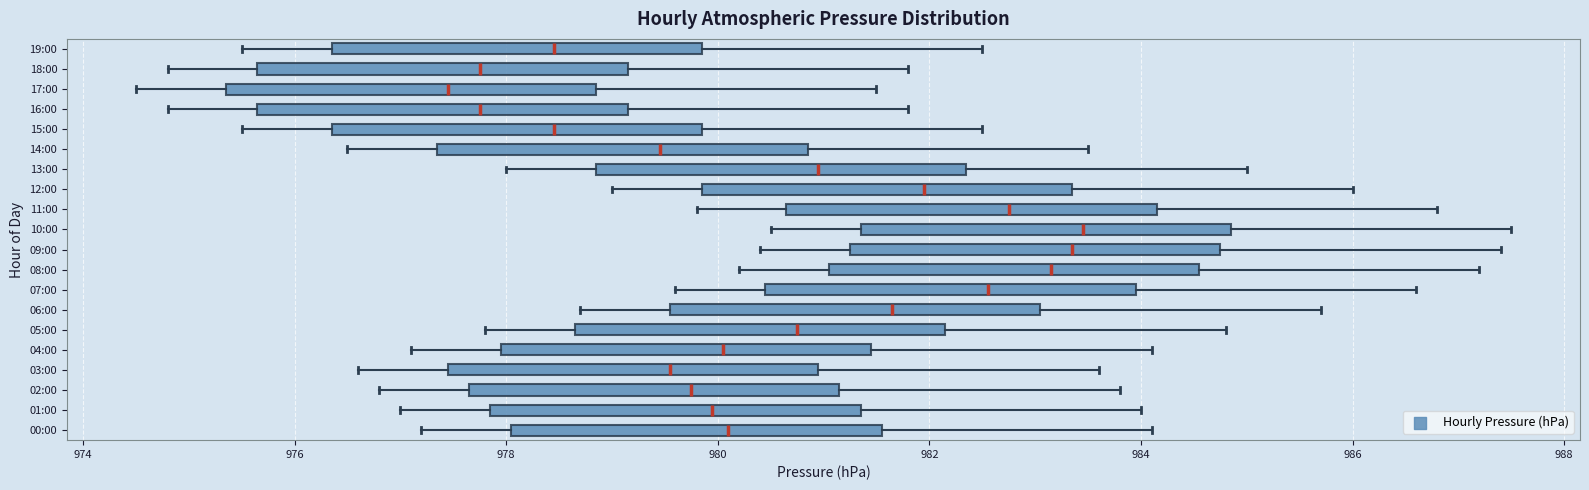

Which box's median line is the furthest to the left?

17:00